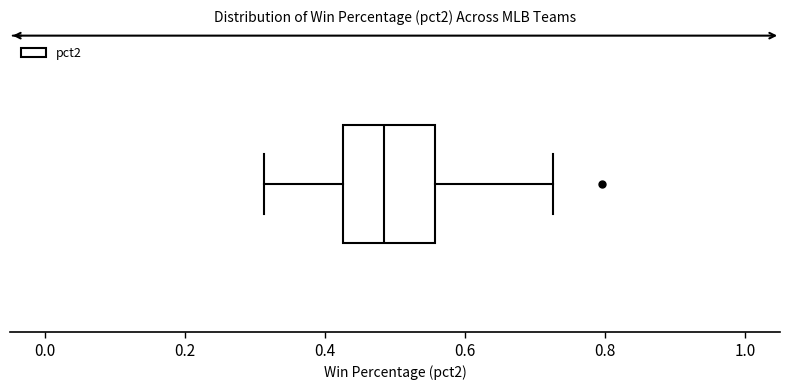

Transcribe this box plot: give where the median line is, the range the box spans, and where the two whiskers end, as read against the x-axis. The values are not printed on the chart, so give them approximately, as read against the axis.

median 0.48, box 0.42 to 0.56, whiskers 0.32 to 0.72